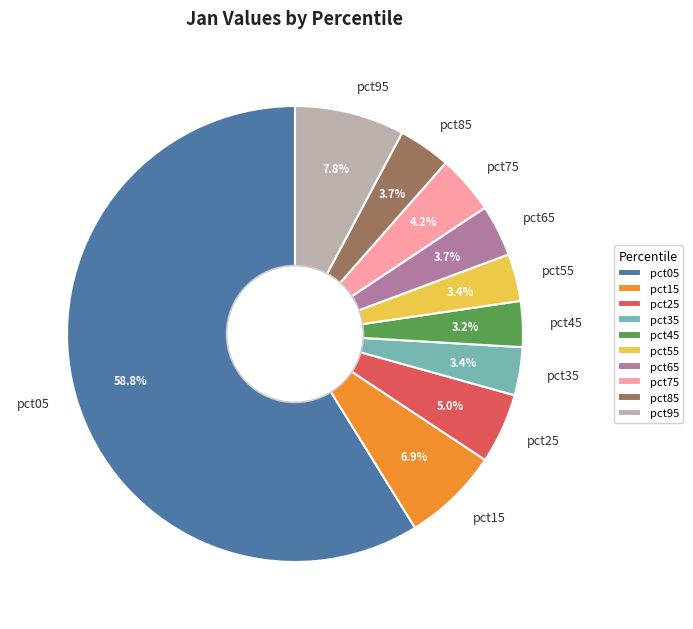

Which category has the biggest portion of the pie?

pct05